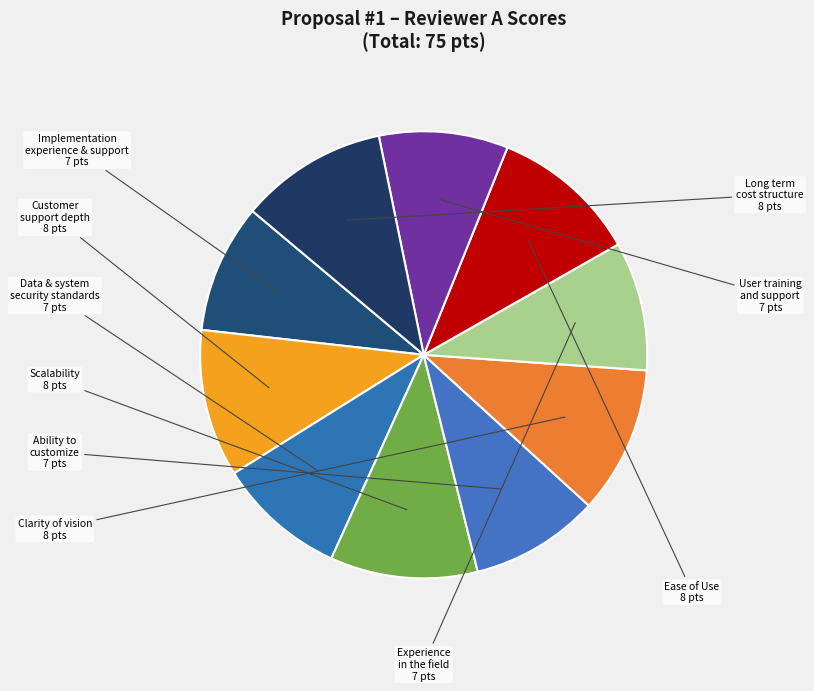

Is the sum of Ease of Use and User training and support greater than half?

No